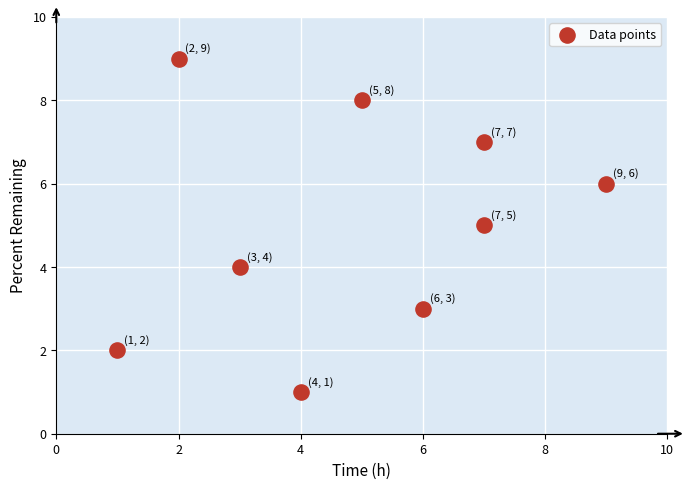

What is the average Y value?

5